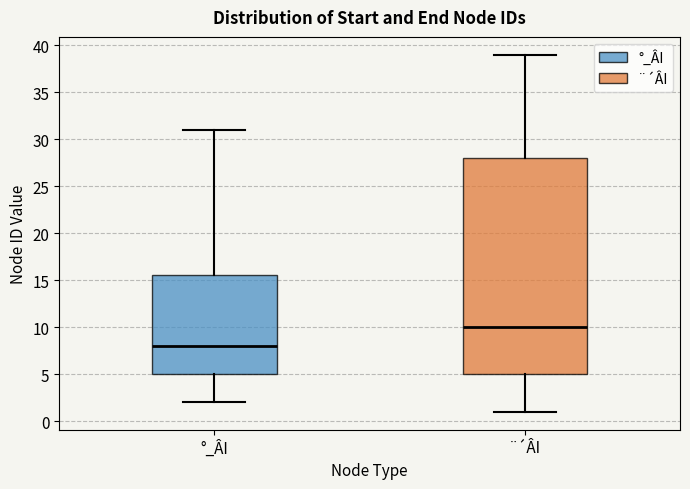

Where does the median line of the box for ¨´ÂI sit on the y-axis? The values are not printed on the chart, so give them approximately, as read against the axis.

10.0